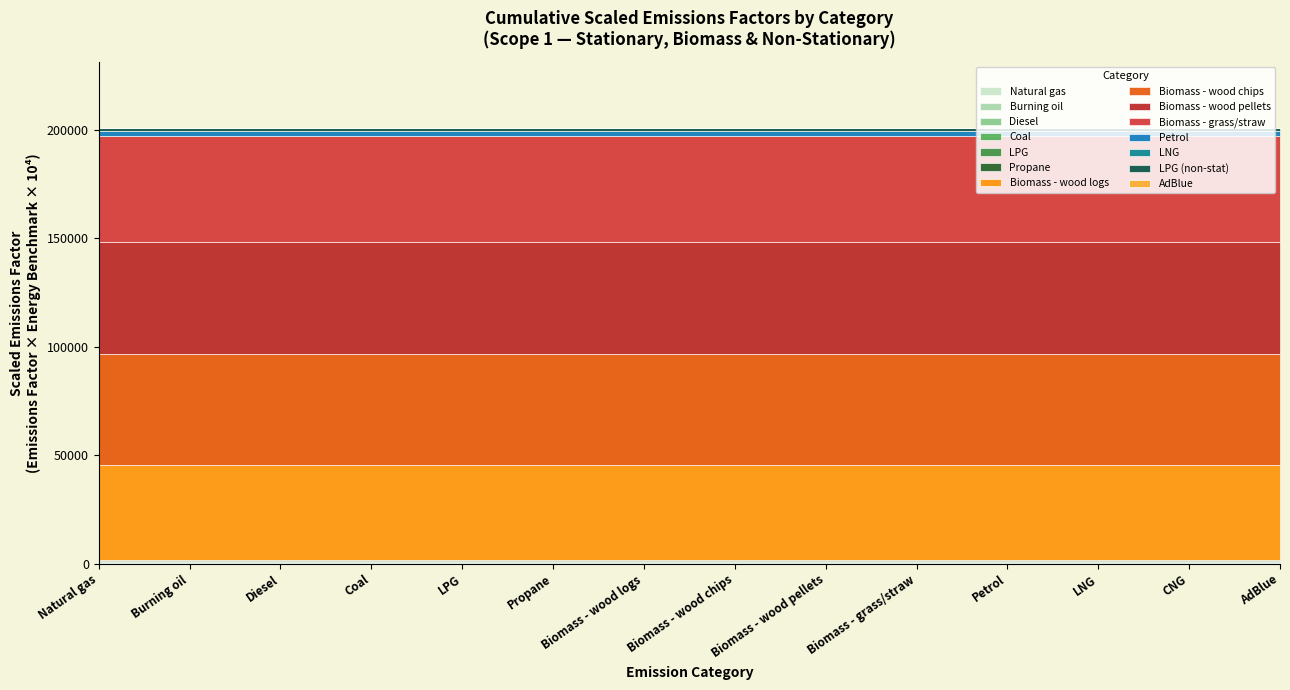

What is the label of the 9th point from the right?

Propane